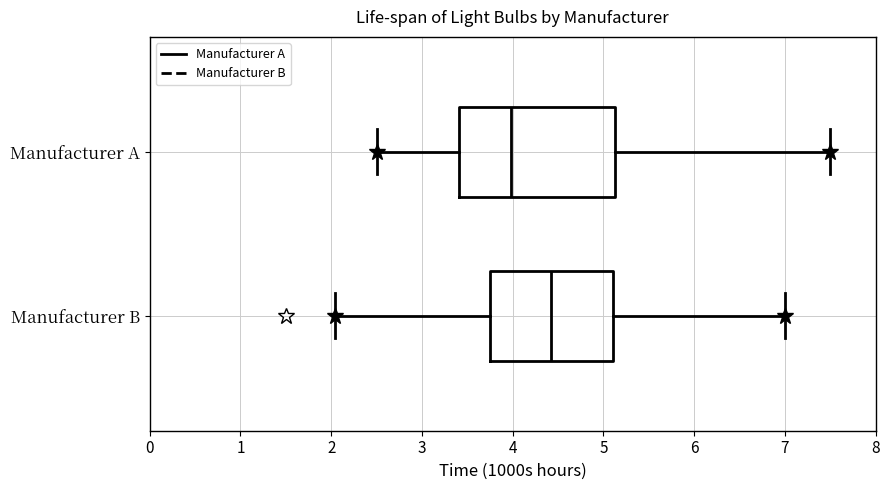

Which box has the furthest to the right median line?

Manufacturer B